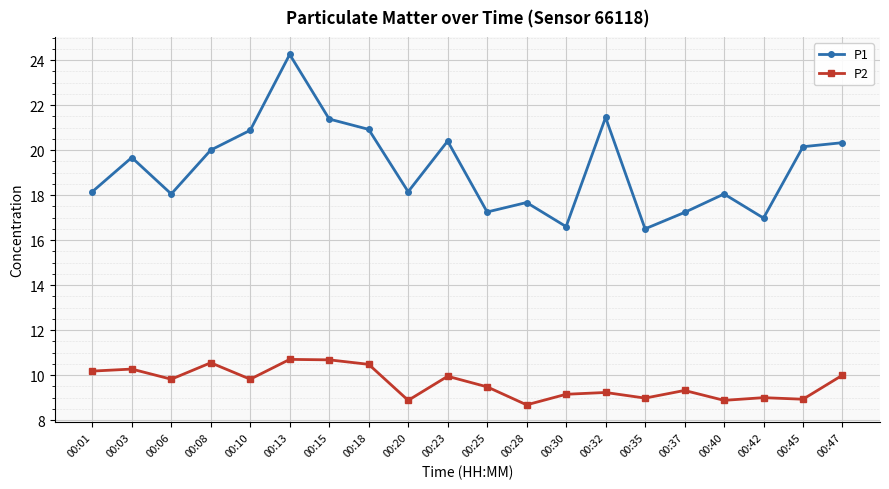

How many interior local peaks does the P1 series have?

6